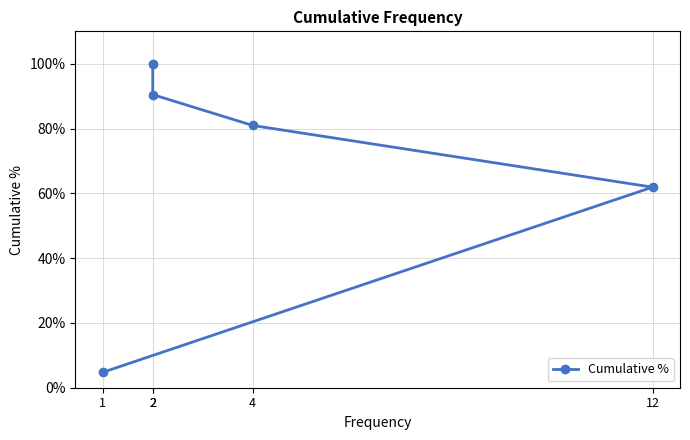

The chart shows a value of 1.0 at 2. True or false?

True